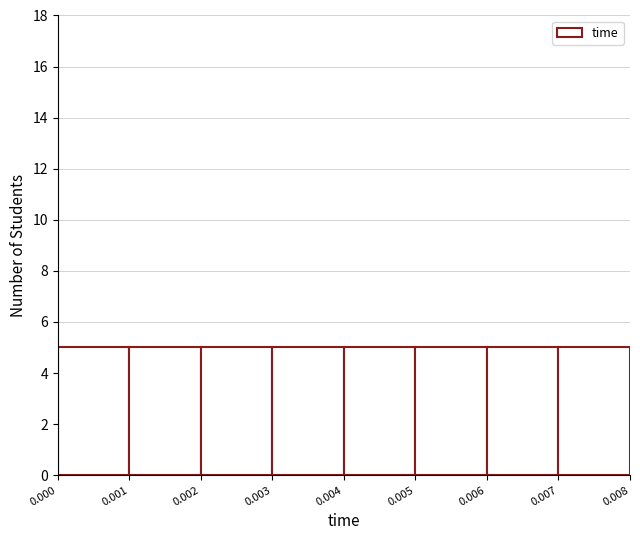

How tall is the bar that spans 0.003 to 0.004 on the x-axis? The values are not printed on the chart, so give them approximately, as read against the axis.

5